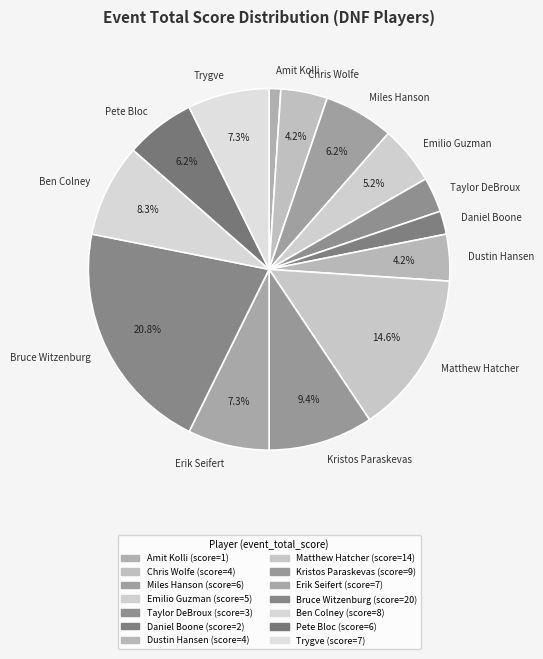

Which slice is the largest?

Bruce Witzenburg